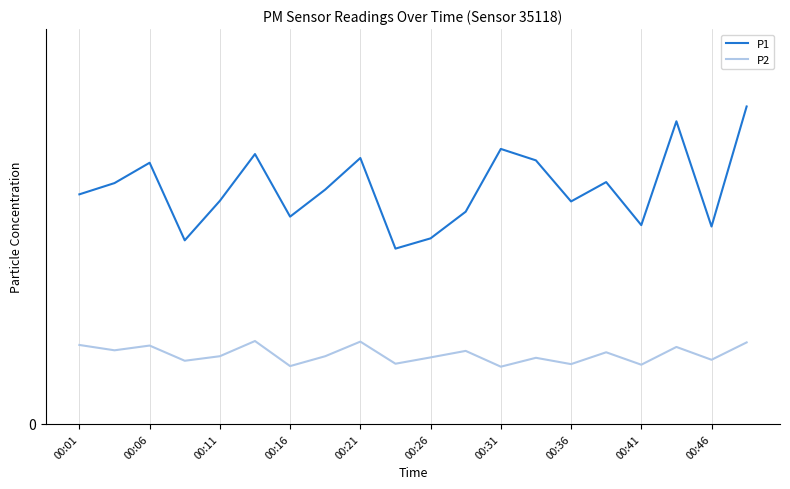

Which series has the largest total across all categories?

P1